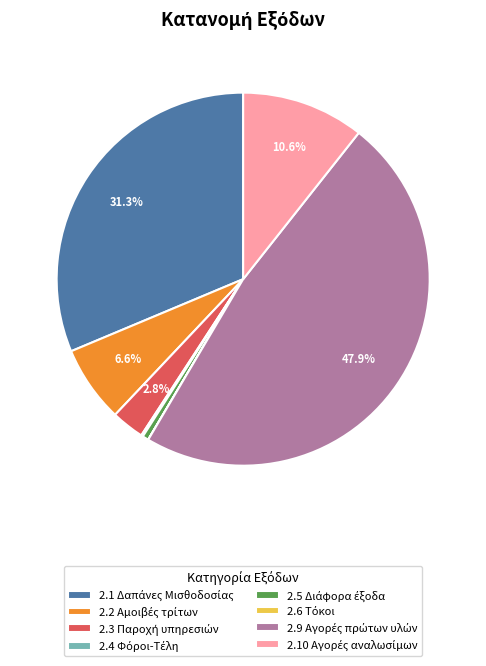

Is there a majority slice in this chart?

No